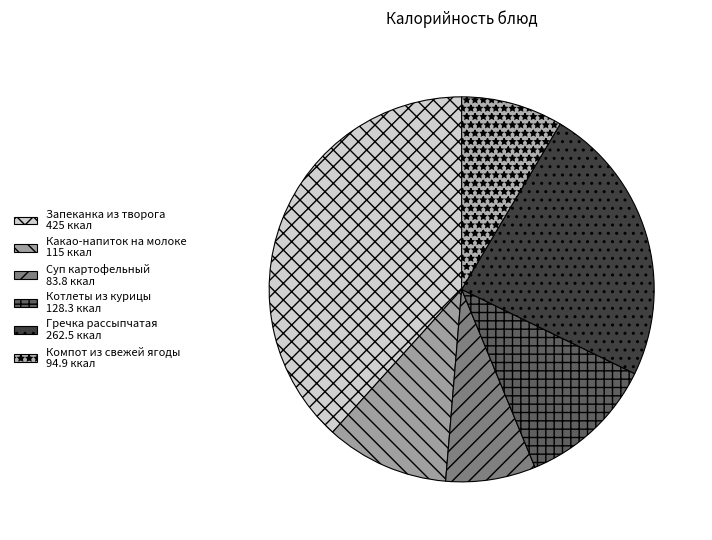

What is the smallest slice in the pie chart?

Суп картофельный